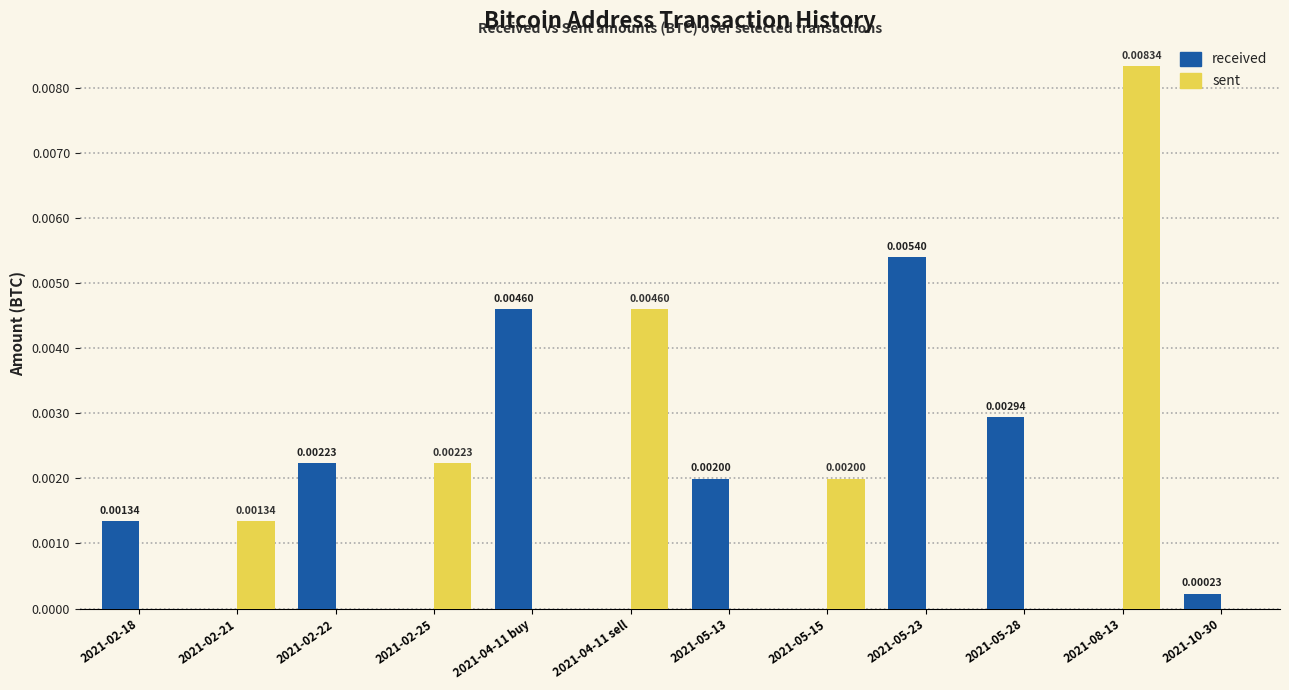

At which category is the sum across all series the highest?

2021-08-13